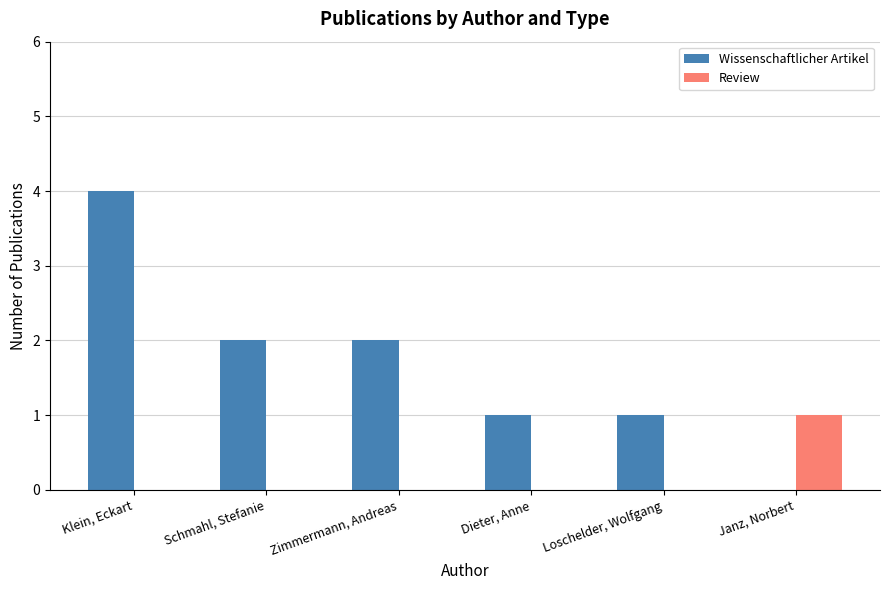

True or false: Review has a value of 0 at Klein, Eckart.

True